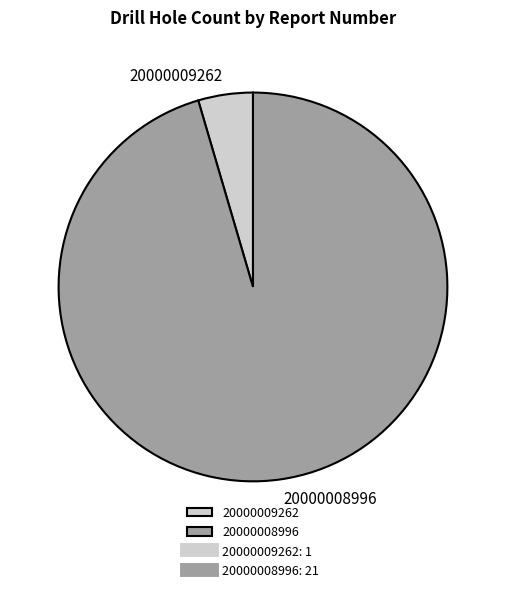

What is the ratio of the value at 20000008996 to the value at 20000009262?

21.0